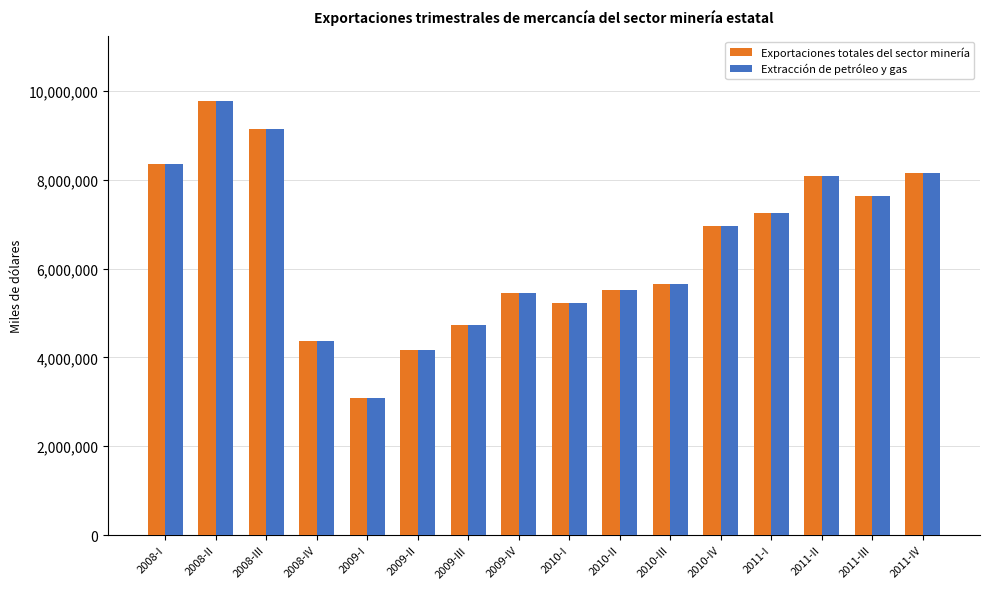

What is the highest value of the Extracción de petróleo y gas series?

9772111